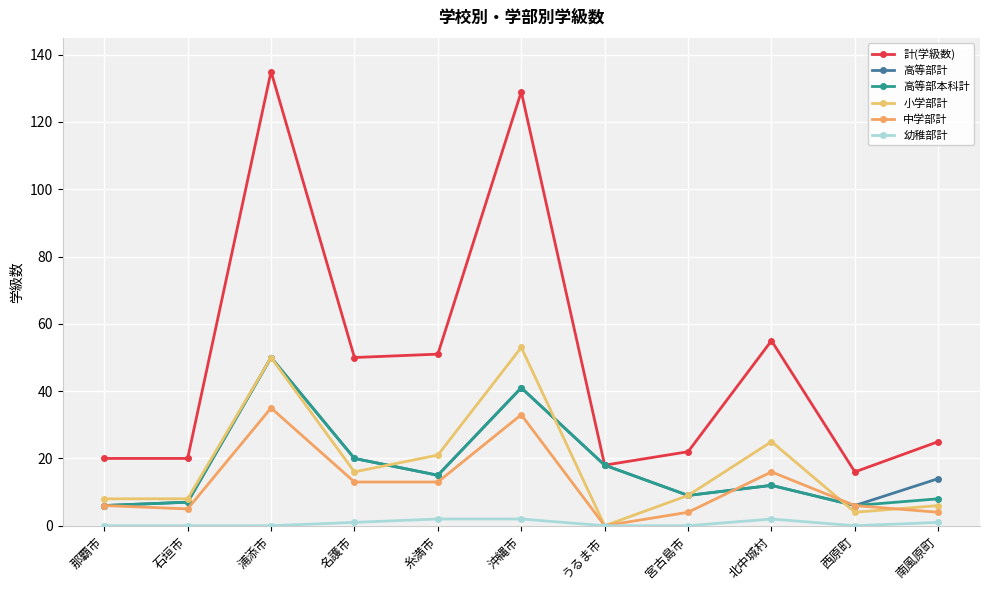

What is the difference between the second highest and second lowest values in the 高等部本科計 series?

35